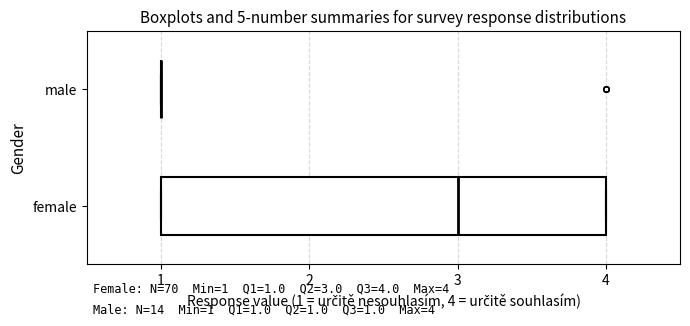

Comparing the boxes themselves (not the whiskers), which one is the widest?

female